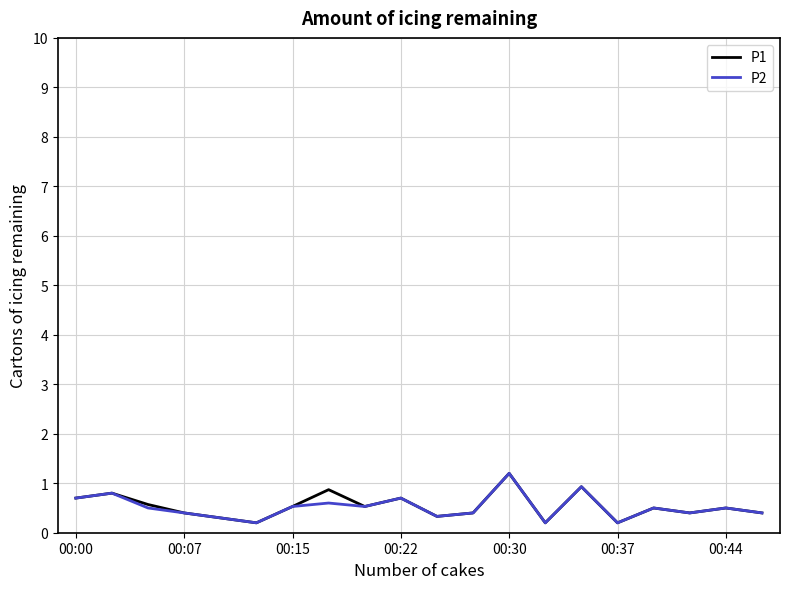

What are all the series names shown in the legend?

P1, P2